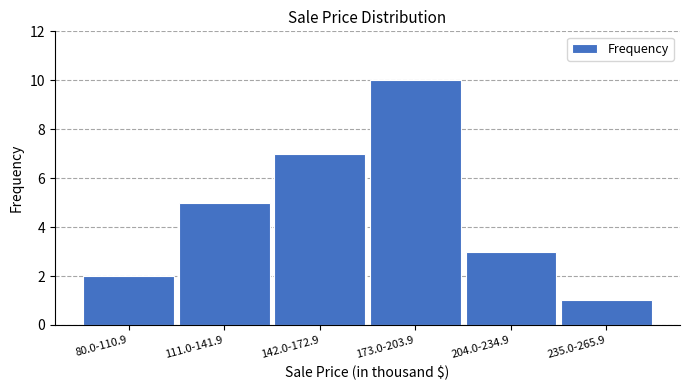

Reading right to left, list all the values displayed in this chart.

1	3	10	7	5	2